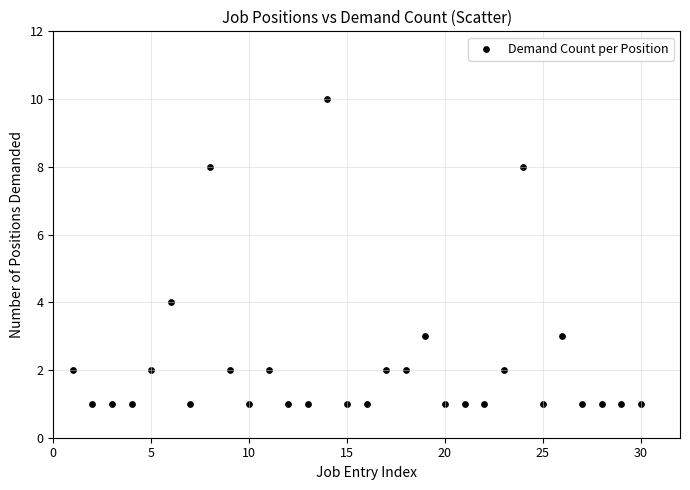

What Y value in the scatter plot is closest to 5?

4